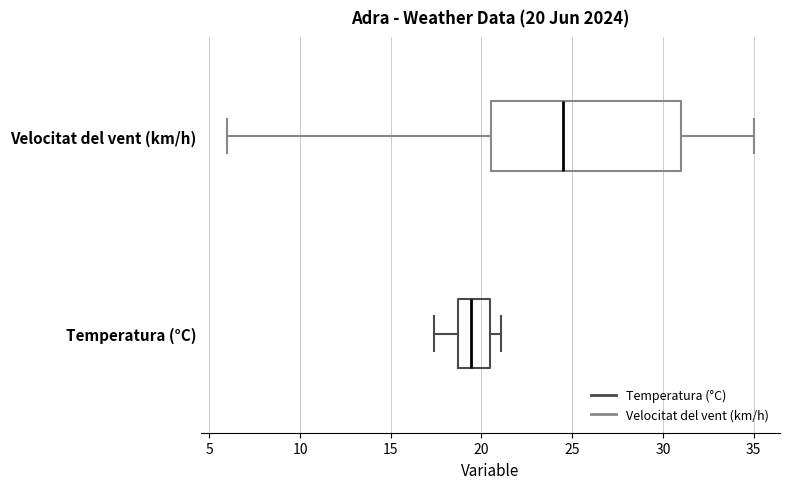

Which box has the furthest to the right median line?

Velocitat del vent (km/h)